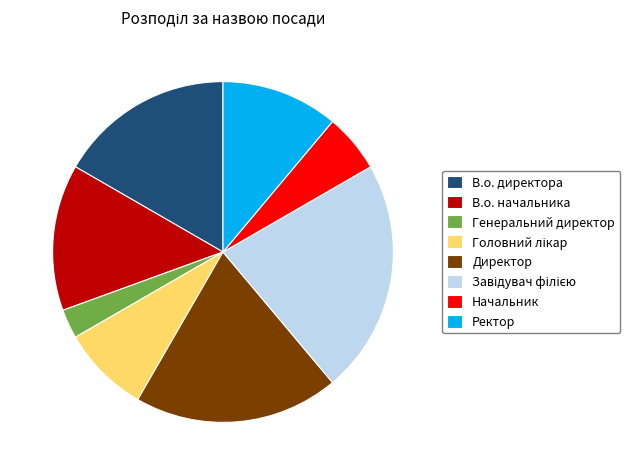

Is the sum of В.о. начальника and Генеральний директор greater than half?

No